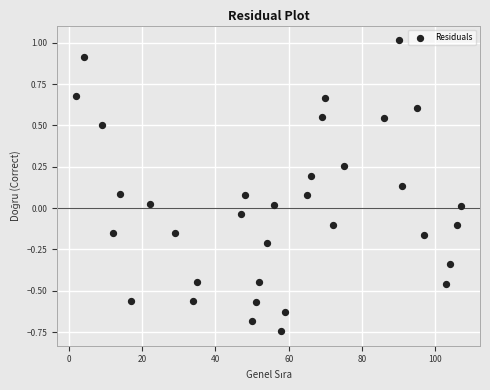

What is the range of X values (max minus min)?

105.0